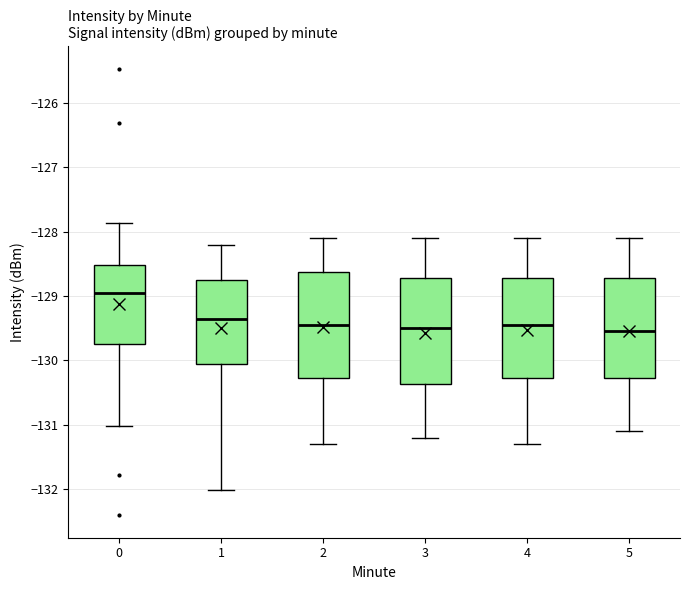

Reading left to right, read every box against the y-axis: the position of its median line, the range the box covers, and the ends of its whiskers. The values are not printed on the chart, so give them approximately, as read against the axis.

0: median -128.9, box -129.7 to -128.5, whiskers -131.0 to -127.9
1: median -129.3, box -130.1 to -128.8, whiskers -132.0 to -128.2
2: median -129.4, box -130.3 to -128.6, whiskers -131.3 to -128.1
3: median -129.5, box -130.4 to -128.7, whiskers -131.2 to -128.1
4: median -129.4, box -130.3 to -128.7, whiskers -131.3 to -128.1
5: median -129.5, box -130.3 to -128.7, whiskers -131.1 to -128.1